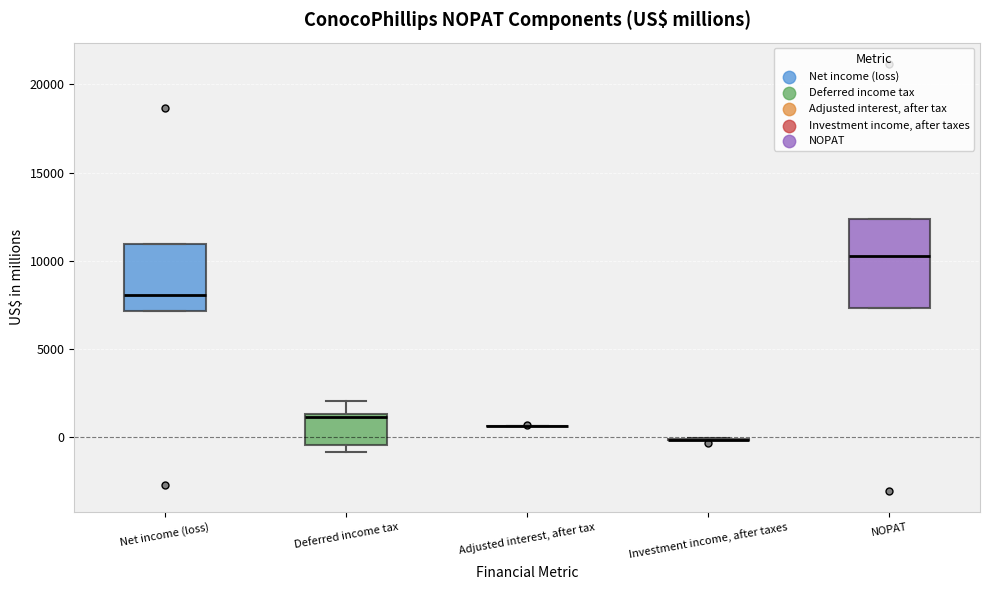

Where is the lower edge of the box for NOPAT on the y-axis? The values are not printed on the chart, so give them approximately, as read against the axis.

7500